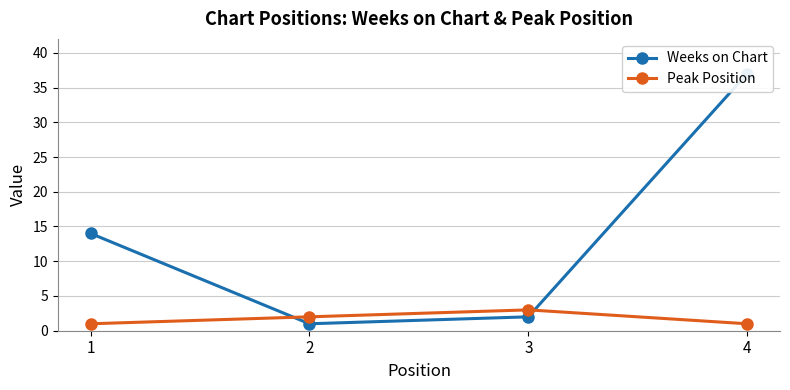

How many values in the Peak Position series exceed 2?

1